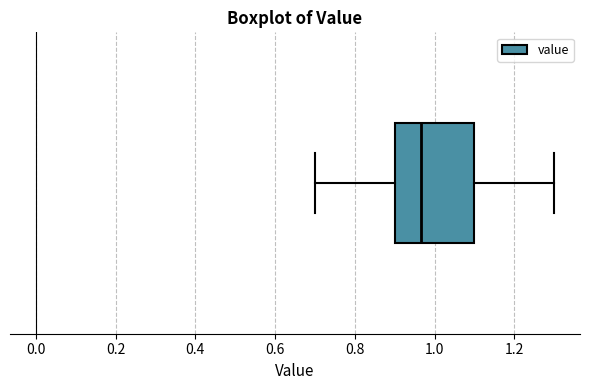

Read this box plot against the x-axis: the position of the median line, the range covered by the box, and the ends of both whiskers. The values are not printed on the chart, so give them approximately, as read against the axis.

median 0.96, box 0.90 to 1.10, whiskers 0.70 to 1.30